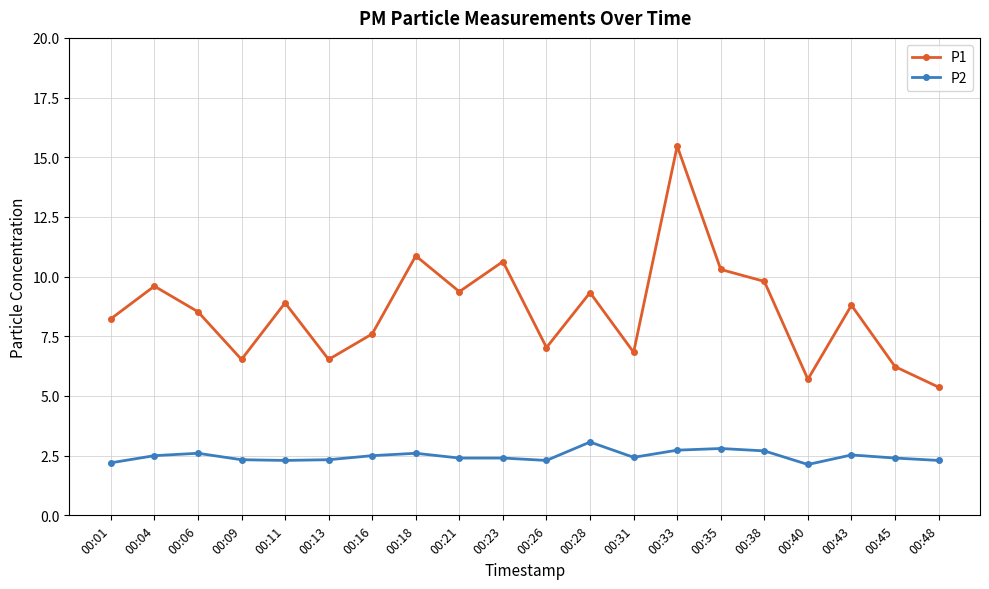

What is the maximum value for P2?

3.1